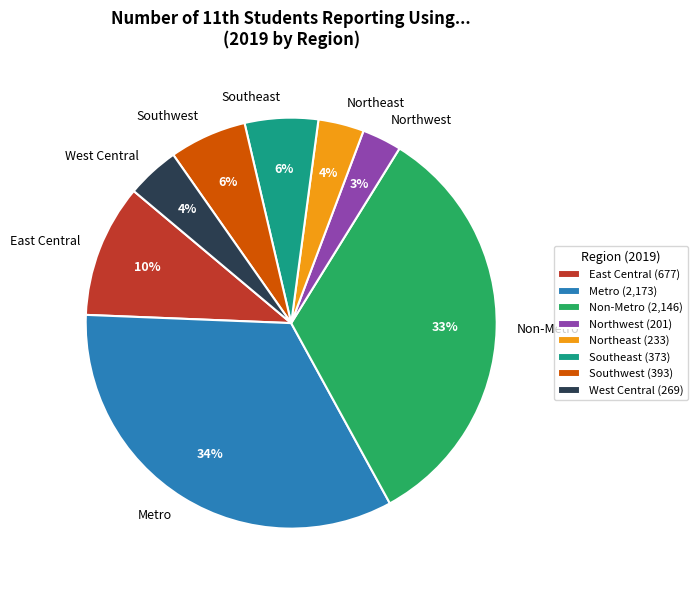

Is the sum of Non-Metro and Northwest greater than half?

No